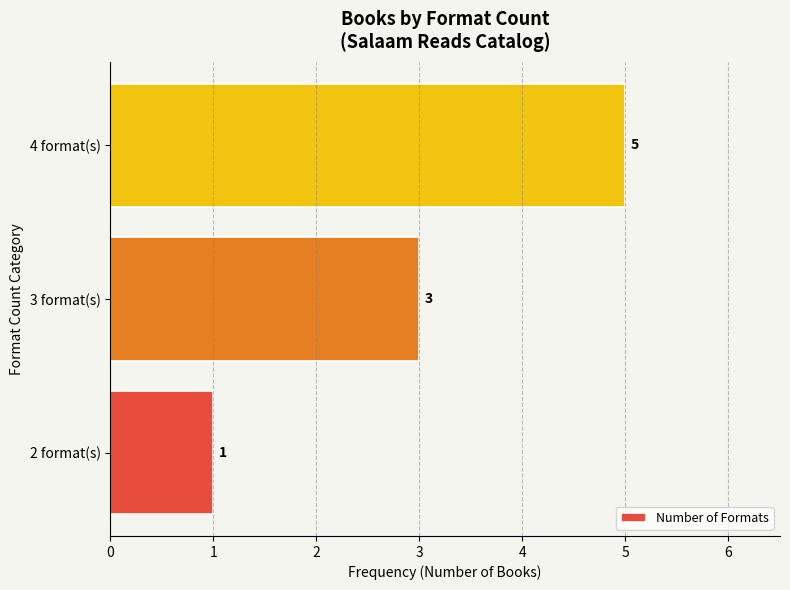

Reading bottom to top, what are all the values shown in this chart?

1	3	5